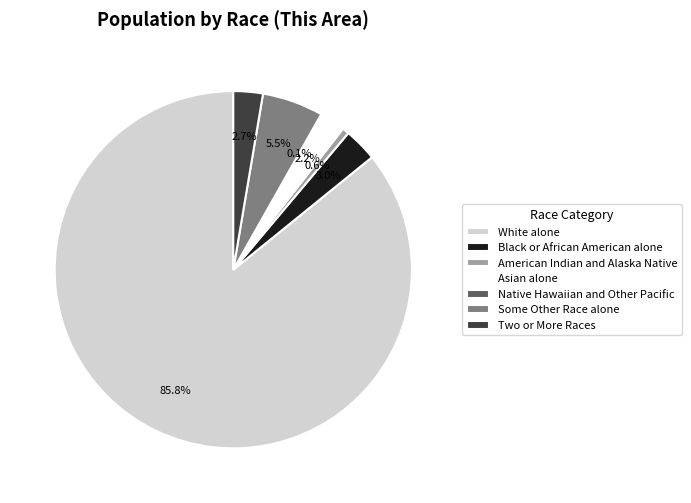

Which category has the biggest portion of the pie?

White alone